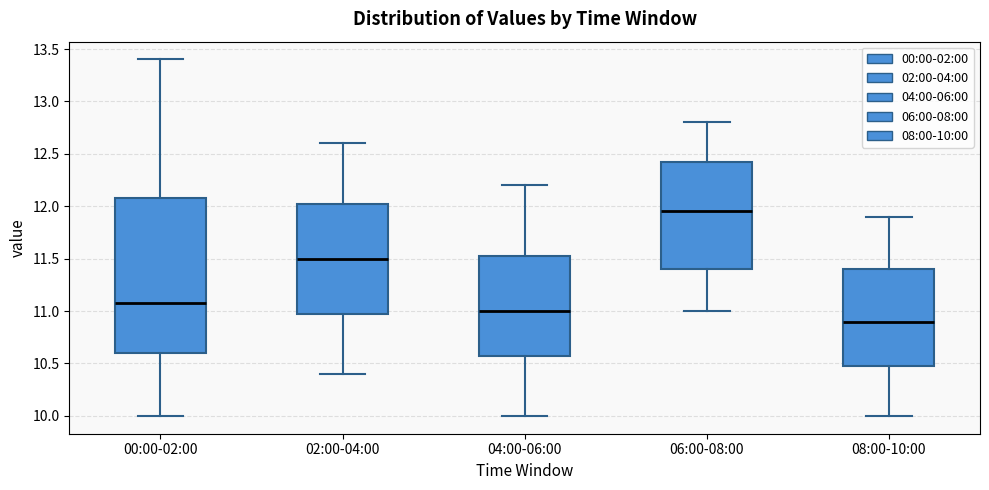

Comparing the boxes themselves (not the whiskers), which one is the tallest?

00:00-02:00